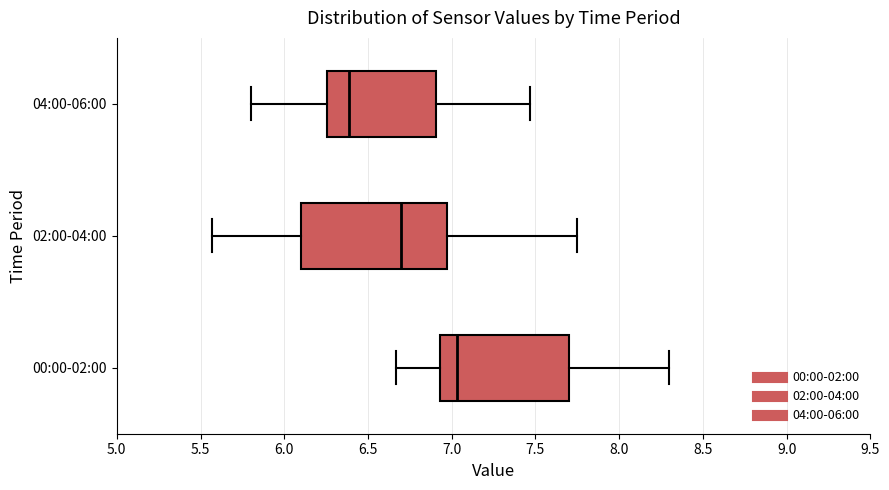

Reading bottom to top, transcribe this box plot: for each box, give where its median line is, the range the box spans, and where its two whiskers end, as read against the x-axis. The values are not printed on the chart, so give them approximately, as read against the axis.

00:00-02:00: median 7.05, box 6.95 to 7.70, whiskers 6.65 to 8.30
02:00-04:00: median 6.70, box 6.10 to 6.95, whiskers 5.55 to 7.75
04:00-06:00: median 6.40, box 6.25 to 6.90, whiskers 5.80 to 7.45